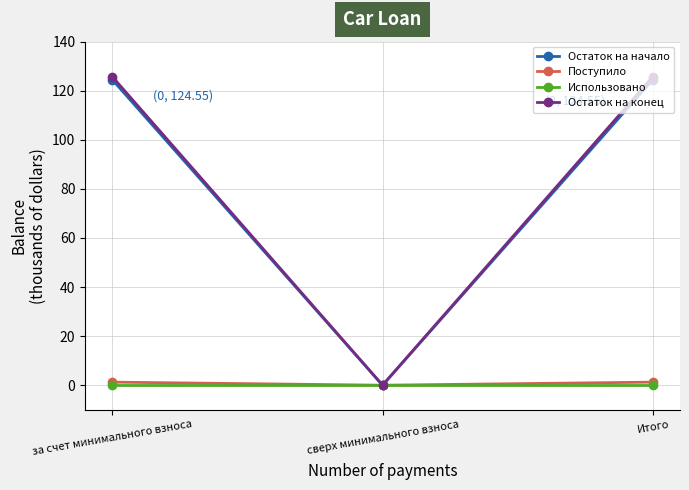

True or false: Остаток на начало has a value of -58.3 at сверх минимального взноса.

False